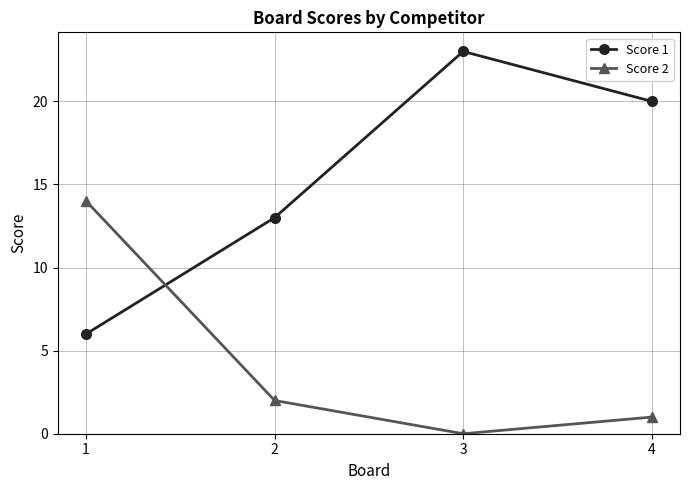

Reading left to right, extract all data points from this chart.

Score 1: 6	13	23	20
Score 2: 14	2	0	1